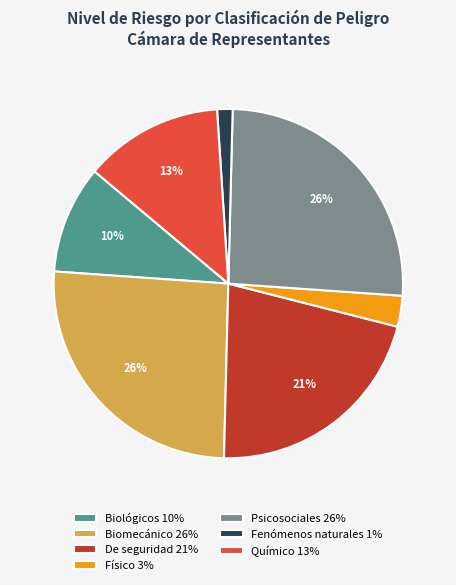

Which slice is the smallest?

Fenómenos naturales 1%